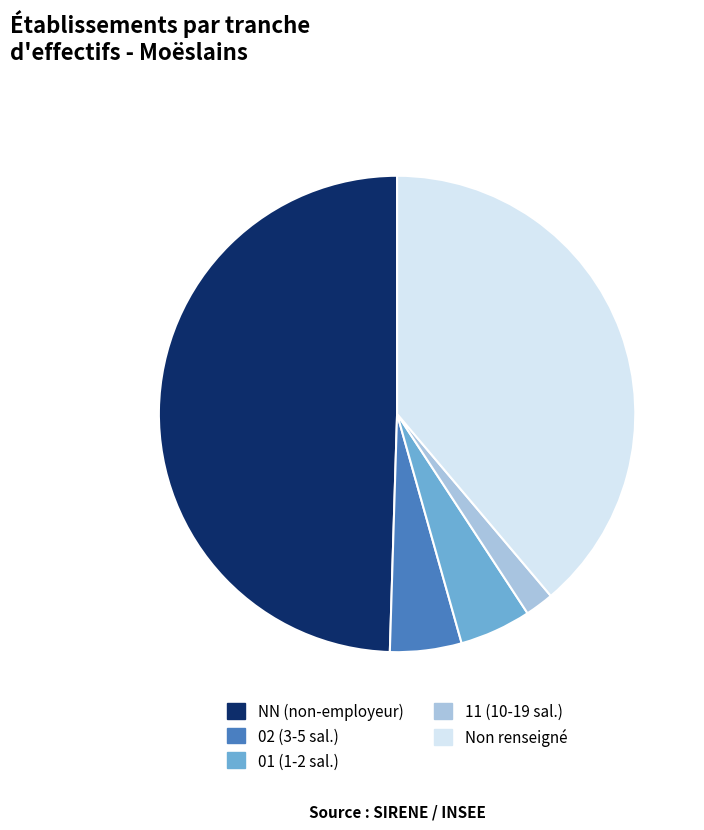

What is the smallest slice in the pie chart?

11 (10-19 sal.)